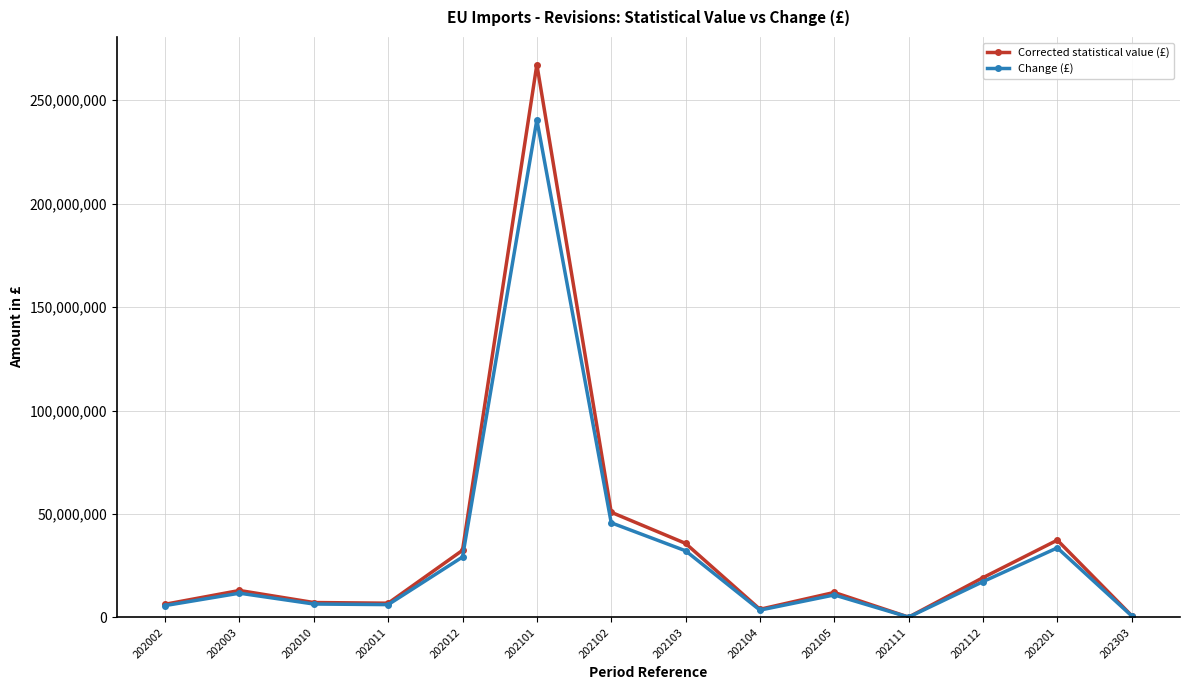

What is the difference between the second highest and minimum values in the Corrected statistical value (£) series?

50694045